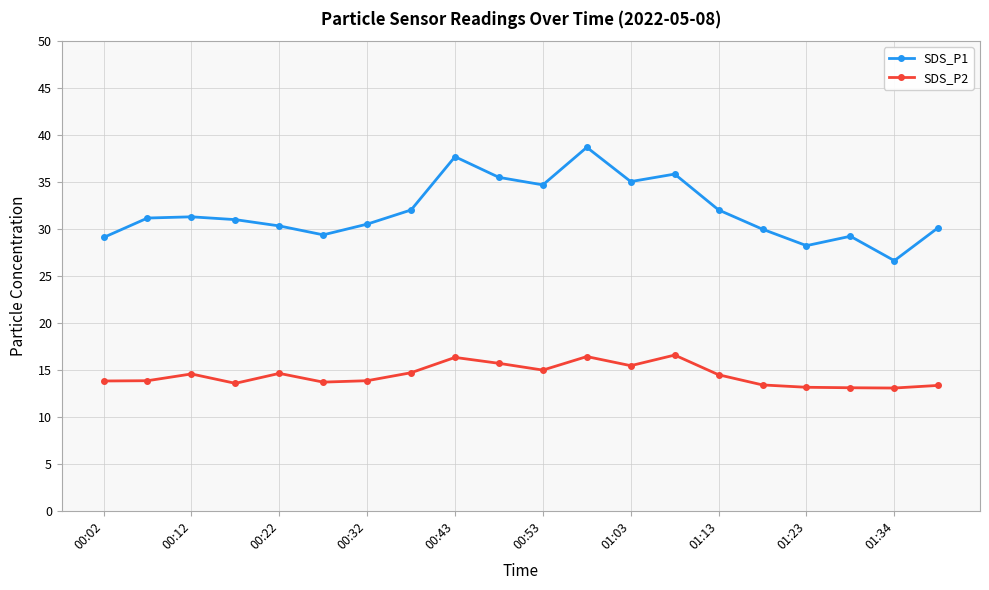

True or false: SDS_P2 and SDS_P1 cross at least once.

False